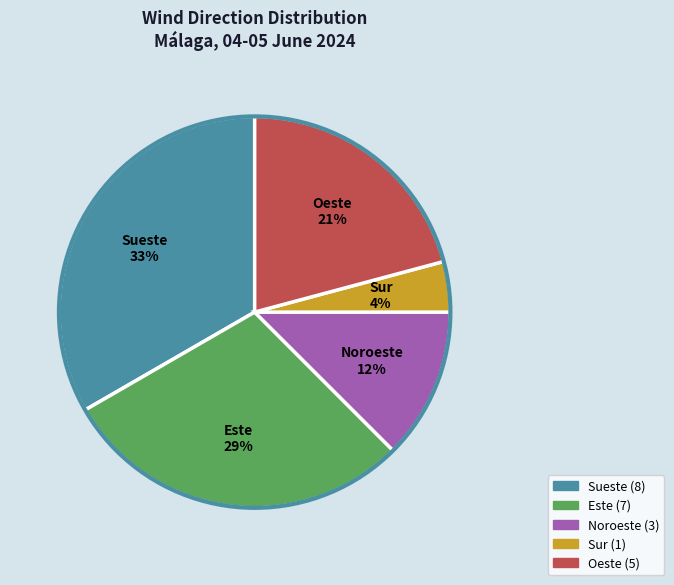

Which slice is the smallest?

Sur